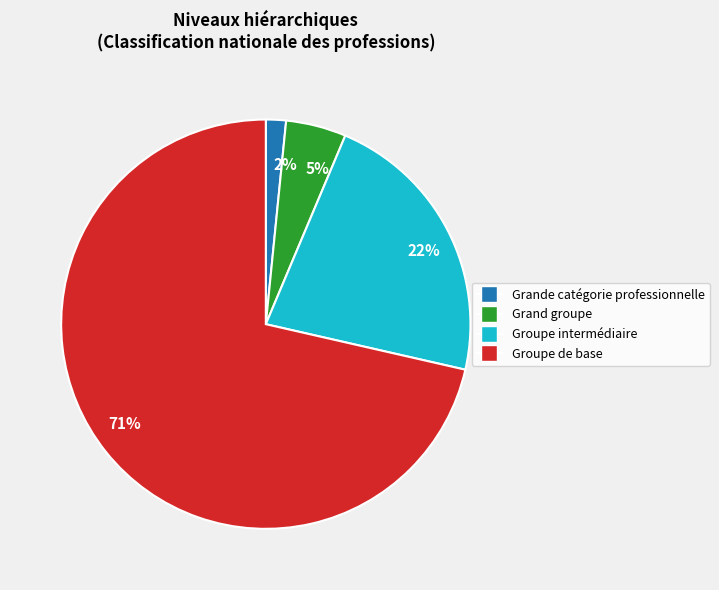

Does Grand groupe represent more than half of the total?

No